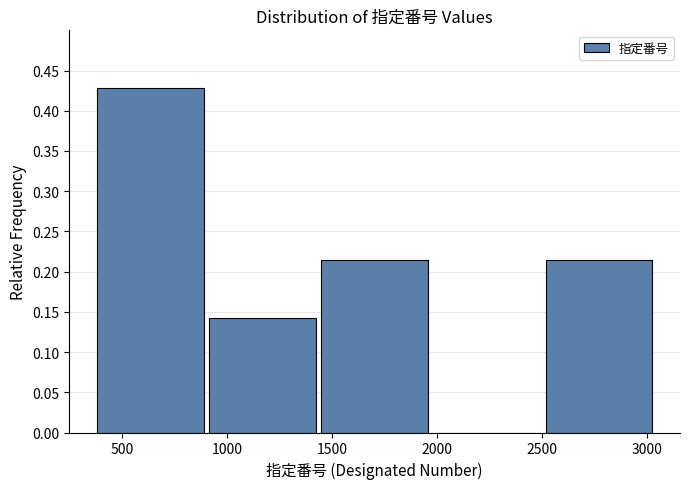

Reading left to right, list every bar in this chart as the range it spans on the x-axis followed by its height. Neither the bar edges nor the heights are printed on the chart, so give them approximately, as read against the axes.

350 to 900: 0.430
900 to 1450: 0.145
1450 to 1950: 0.215
1950 to 2500: 0
2500 to 3050: 0.215